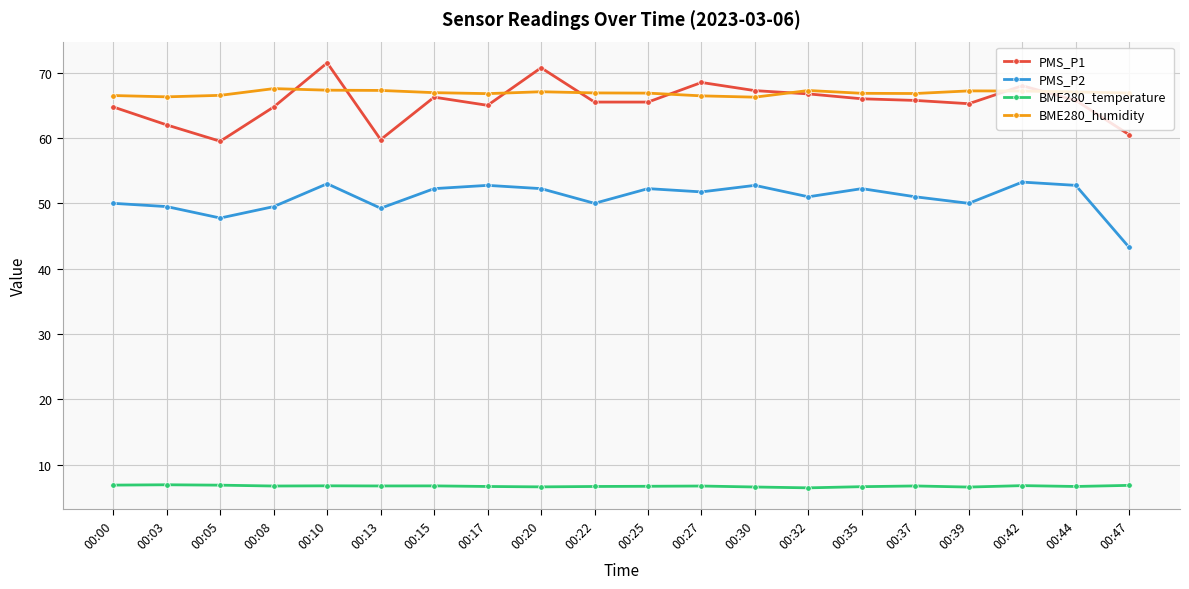

At how many categories does at least one series exceed 7?

20